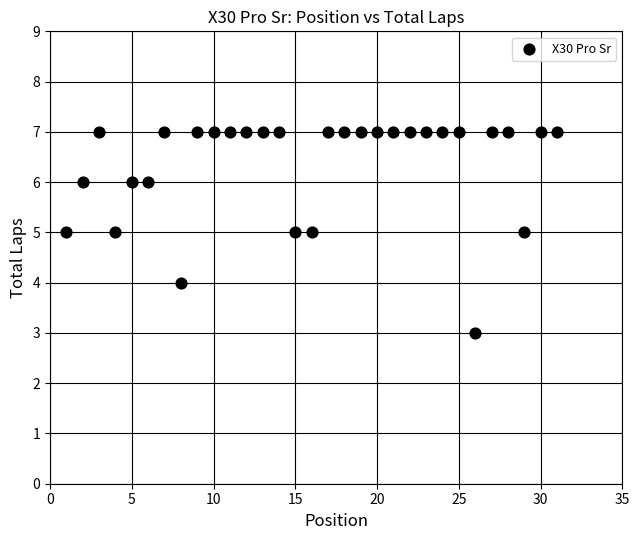

What is the range of Y values (max minus min)?

4